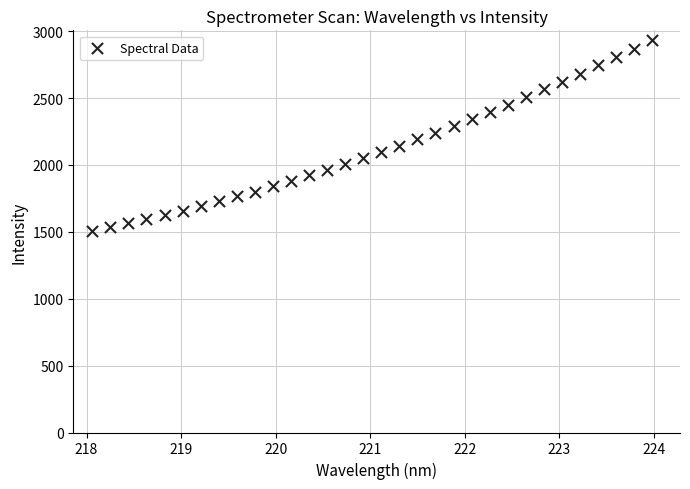

What is the range of X values (max minus min)?

5.9